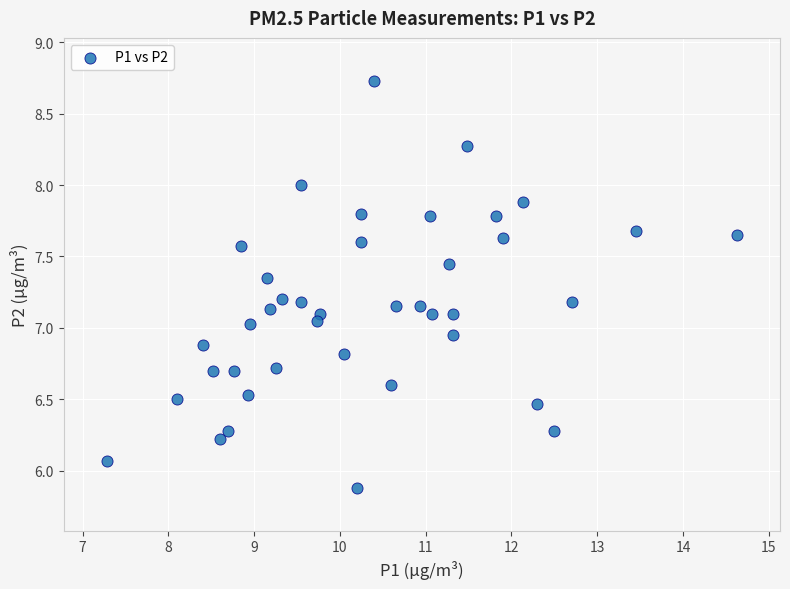

What is the range of X values (max minus min)?

7.4